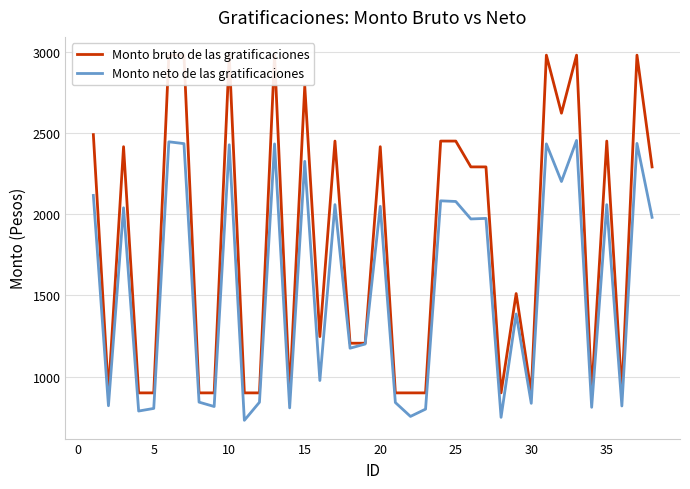

How many values in the Monto bruto de las gratificaciones series are below 2292?

19